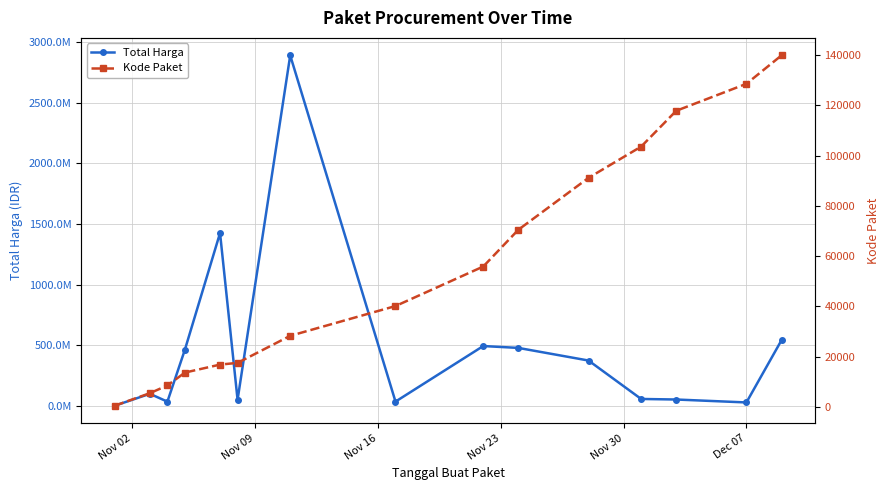

What is the maximum value shown in the chart?

2892122000